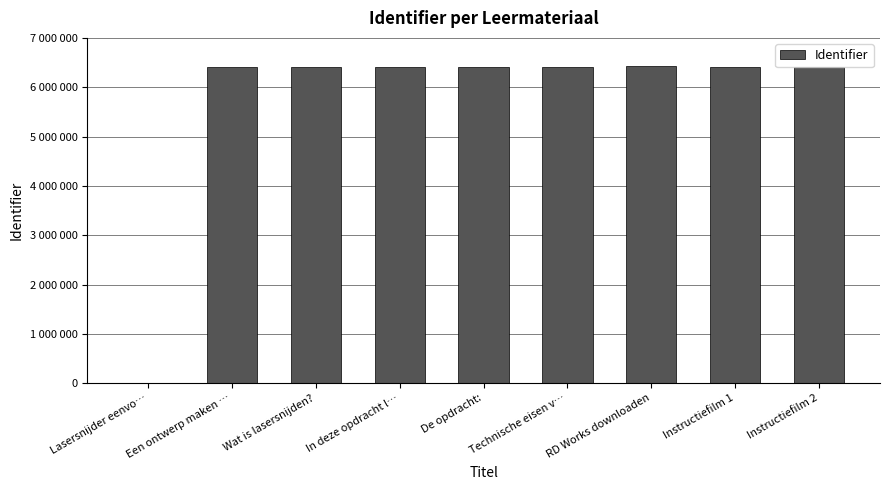

Is it true that the value at Instructiefilm 2 is 9527449?

False